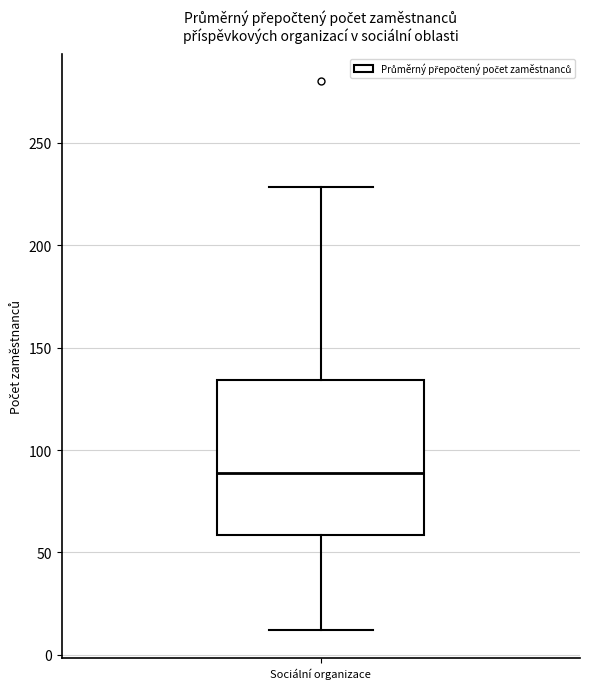

Where does the upper whisker of the box for Sociální organizace end on the y-axis? The values are not printed on the chart, so give them approximately, as read against the axis.

230